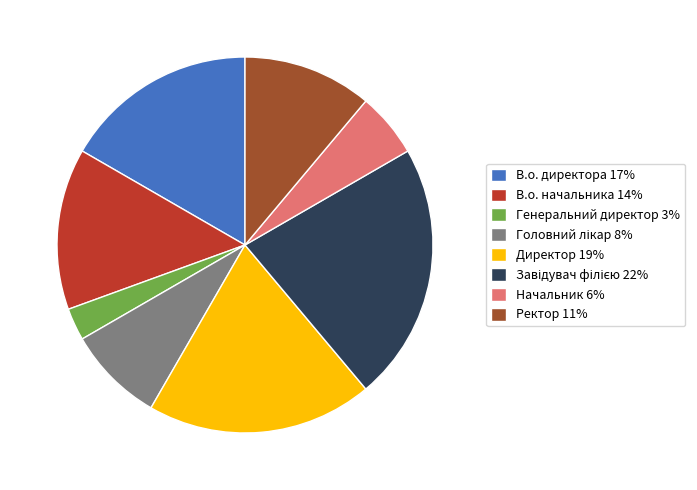

Between Генеральний директор 3% and Директор 19%, which is larger?

Директор 19%